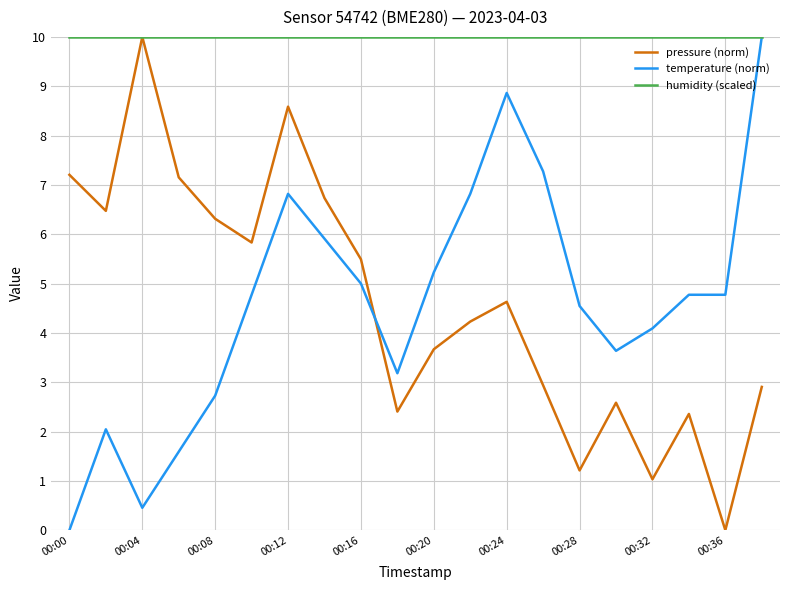

Count the number of data series in this chart.

3